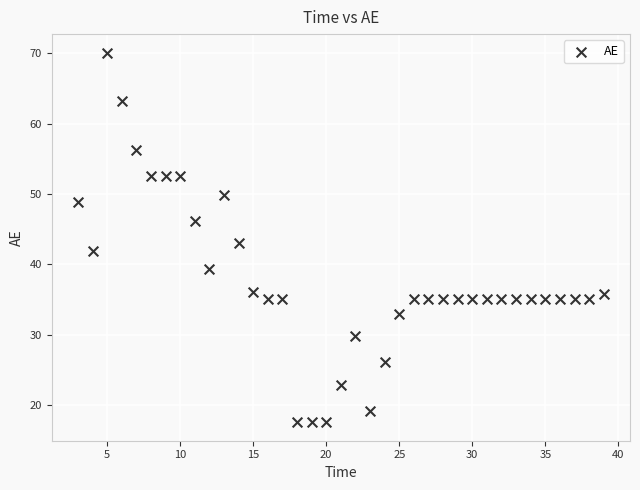

What is the range of Y values (max minus min)?

52.6